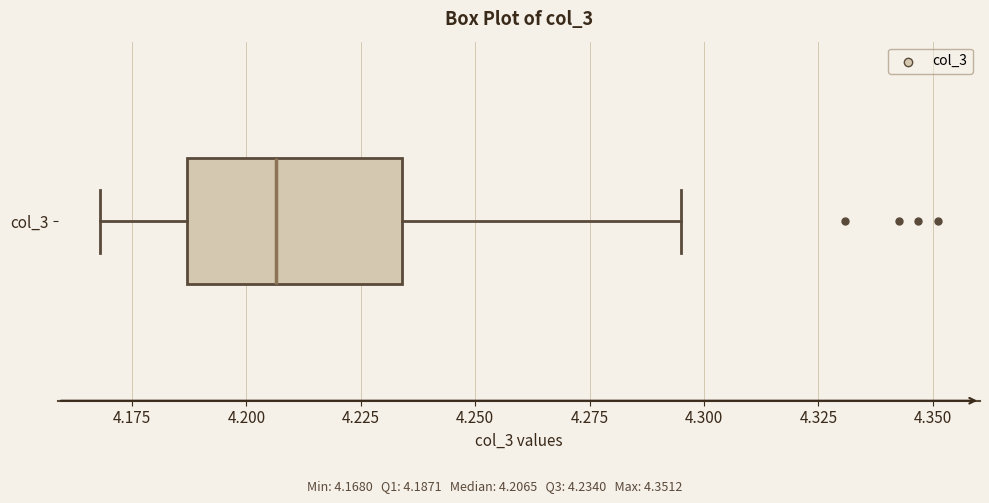

Transcribe this box plot: give where the median line is, the range the box spans, and where the two whiskers end, as read against the x-axis. The values are not printed on the chart, so give them approximately, as read against the axis.

median 4.205, box 4.185 to 4.235, whiskers 4.170 to 4.295